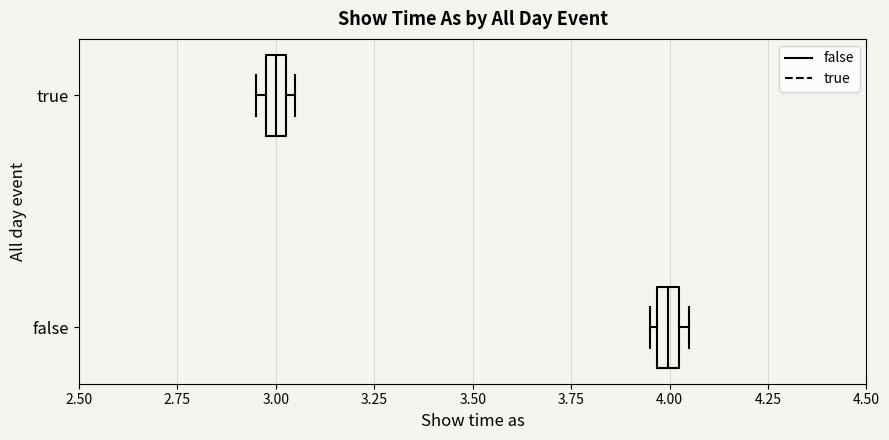

Where is the left edge of the box for true on the x-axis? The values are not printed on the chart, so give them approximately, as read against the axis.

2.95